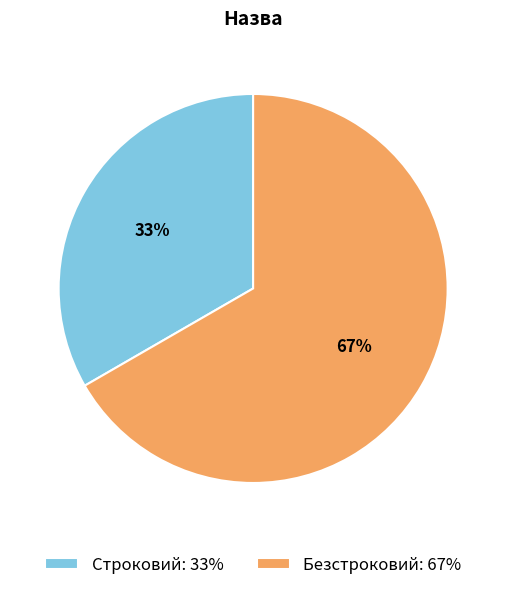

To the nearest percent, what percentage of the pie is Безстроковий: 67%?

67%